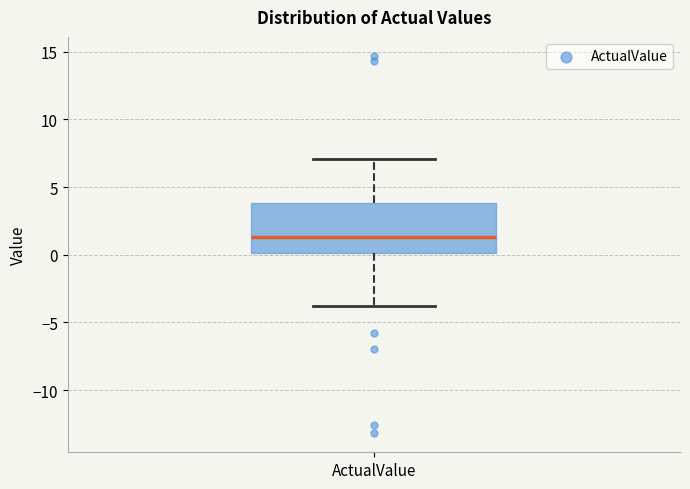

Read this box plot against the y-axis: the position of the median line, the range covered by the box, and the ends of both whiskers. The values are not printed on the chart, so give them approximately, as read against the axis.

median 1.5, box 0.0 to 4.0, whiskers -4.0 to 7.0